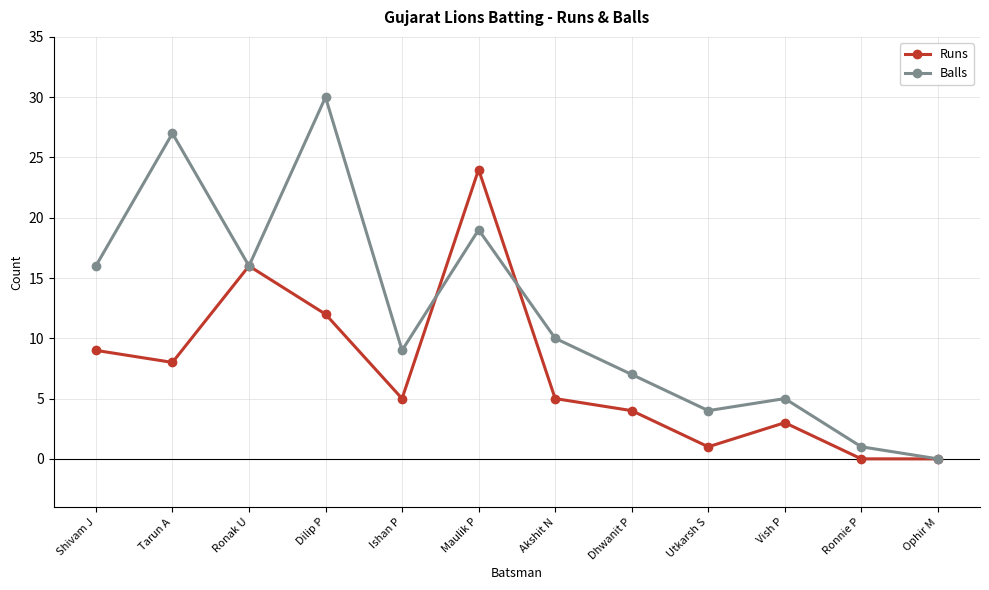

Between Ishan P and Akshit N, which series saw the biggest shift?

Balls